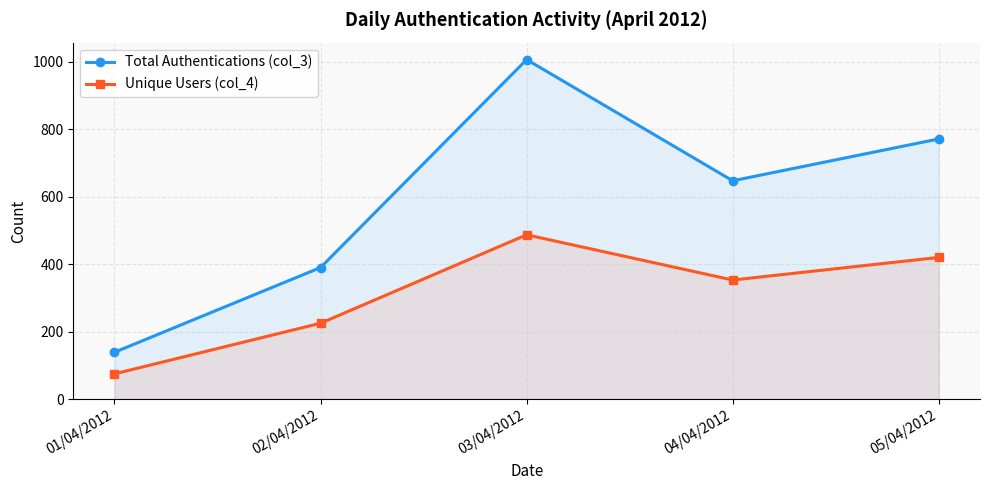

At which category does Unique Users (col_4) reach its first local valley?

04/04/2012